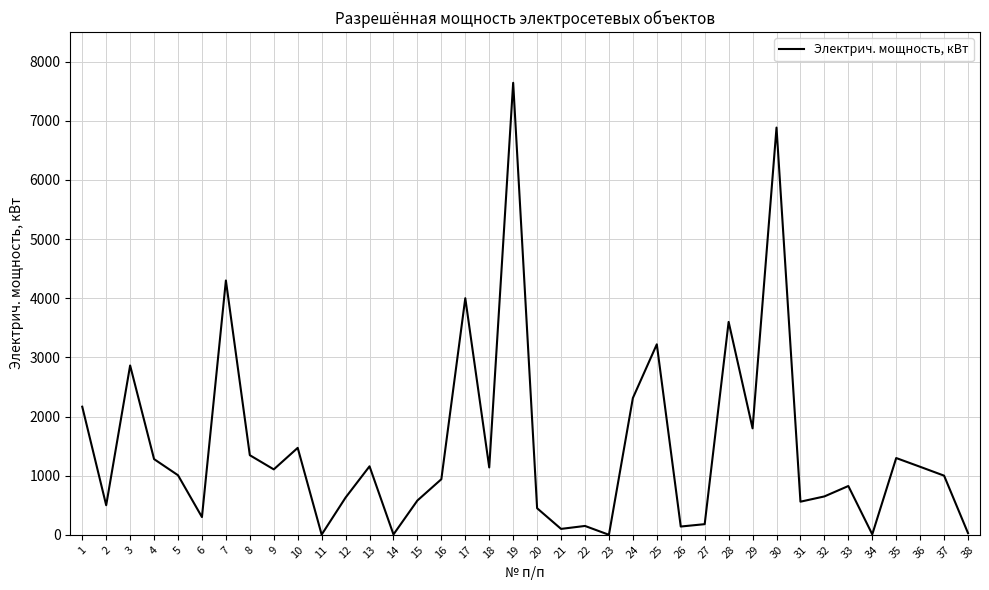

The chart shows a value of 6.0 at 14. True or false?

True